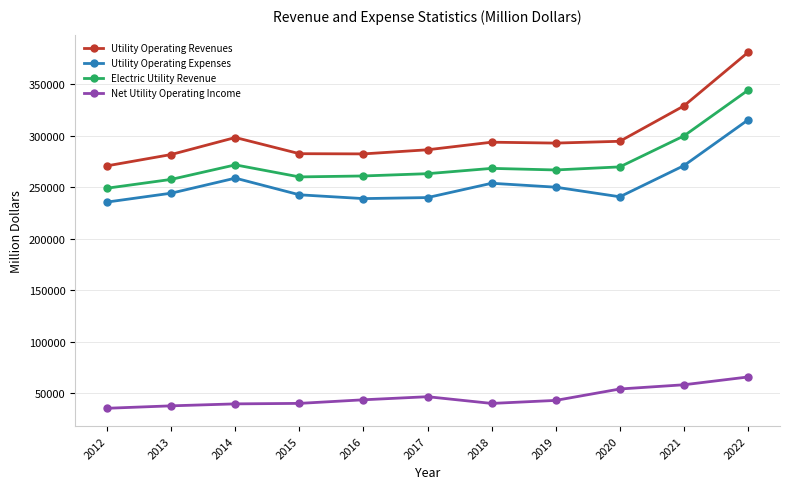

True or false: Electric Utility Revenue and Utility Operating Revenues cross at least once.

False